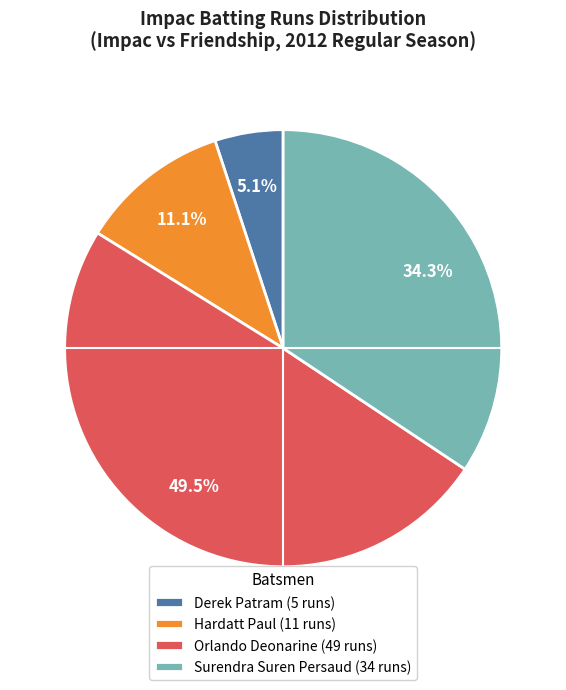

Rank the categories by value from highest to lowest.

Orlando Deonarine (49 runs), Surendra Suren Persaud (34 runs), Hardatt Paul (11 runs), Derek Patram (5 runs)